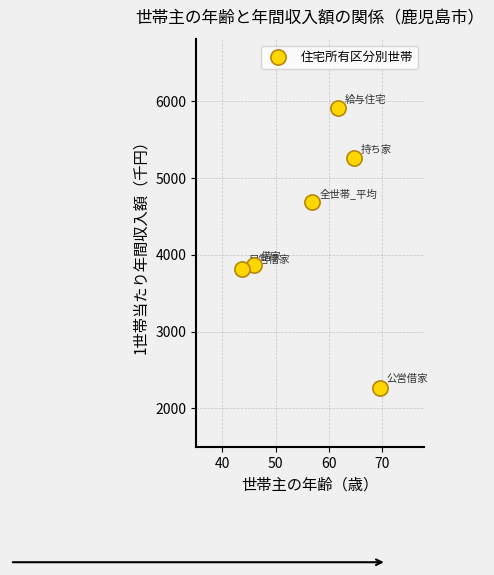

What is the average Y value?

4301